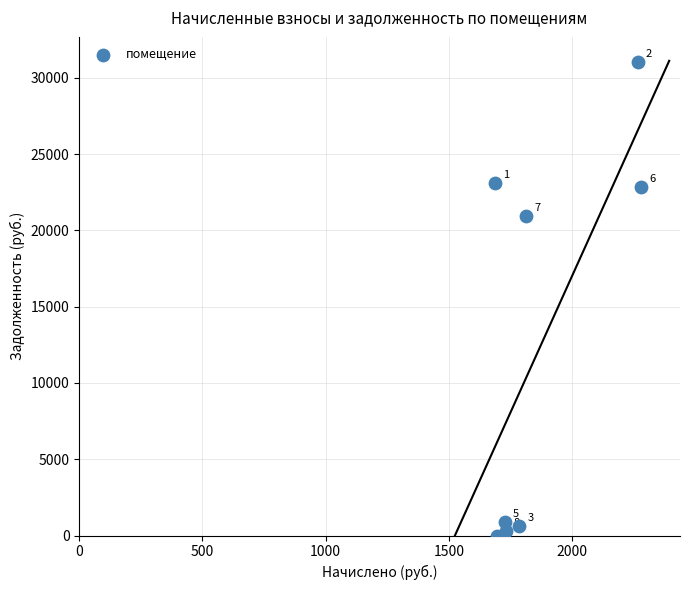

What is the range of X values (max minus min)?

593.6